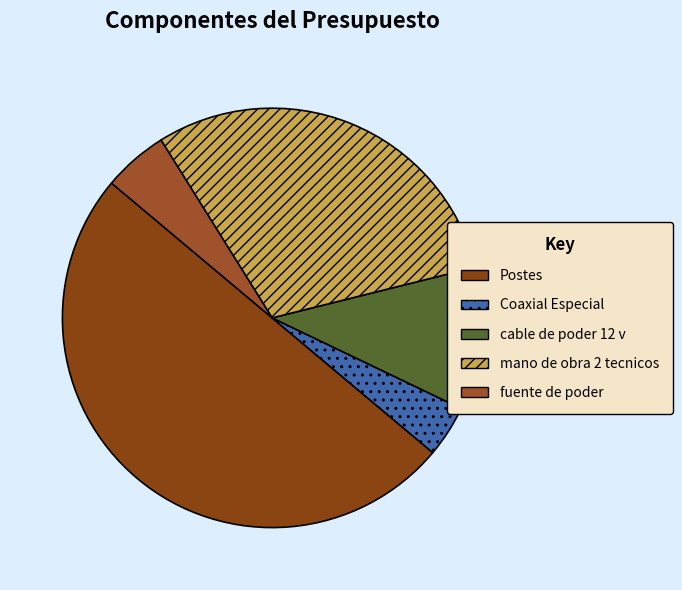

What is the ratio of the value at fuente de poder to the value at Postes?

0.1